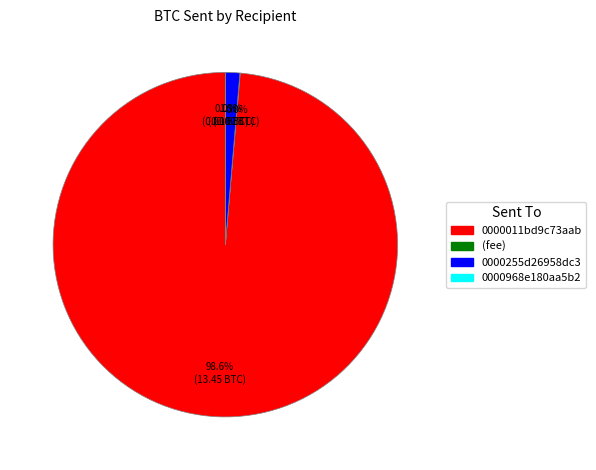

What is the largest slice in the pie chart?

0000011bd9c73aab